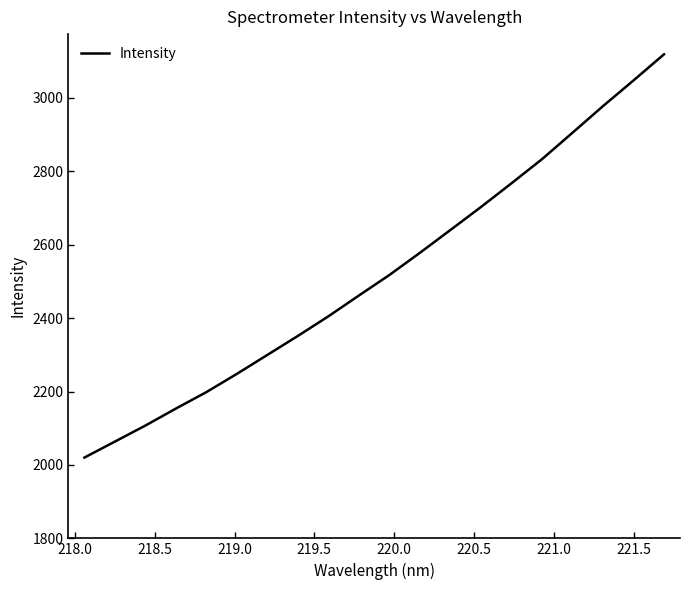

What is the maximum value shown in the chart?

3118.9